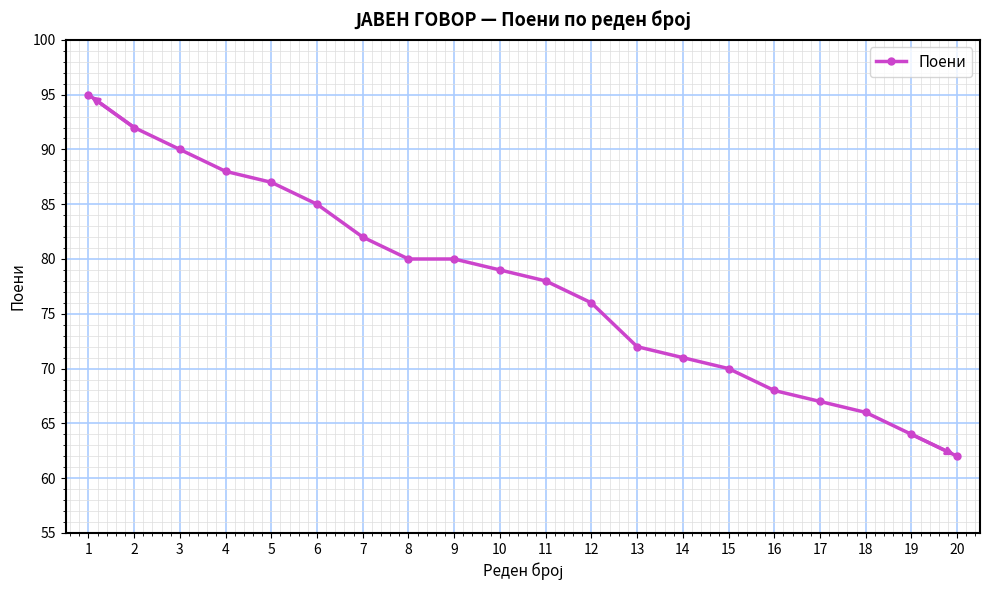

How many values are below 79?

10